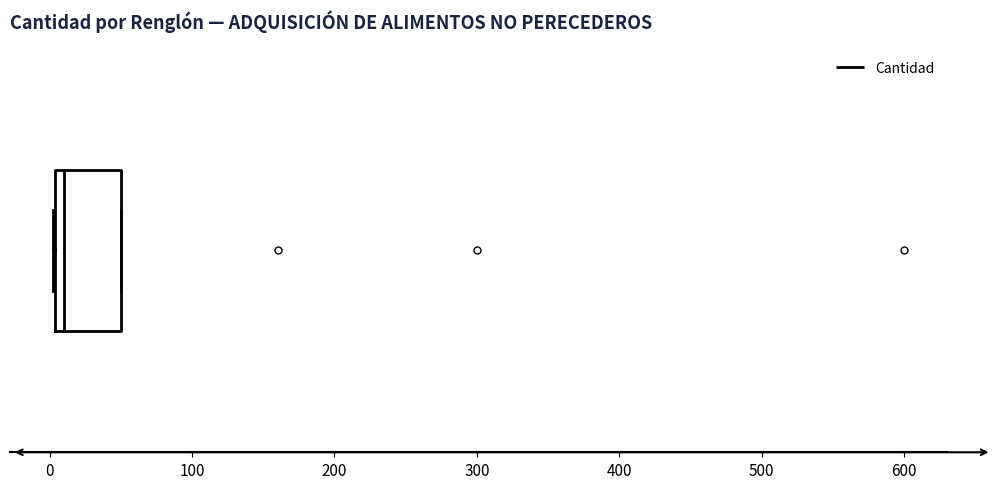

Transcribe this box plot: give where the median line is, the range the box spans, and where the two whiskers end, as read against the x-axis. The values are not printed on the chart, so give them approximately, as read against the axis.

median 10, box 0 to 50, whiskers 0 to 50